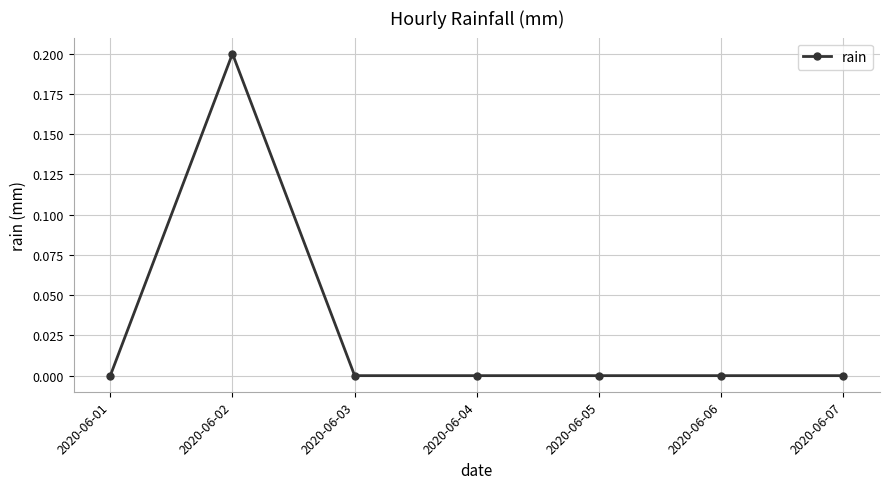

Reading right to left, extract all data points from this chart.

2020-06-07=0.0	2020-06-06=0.0	2020-06-05=0.0	2020-06-04=0.0	2020-06-03=0.0	2020-06-02=0.2	2020-06-01=0.0